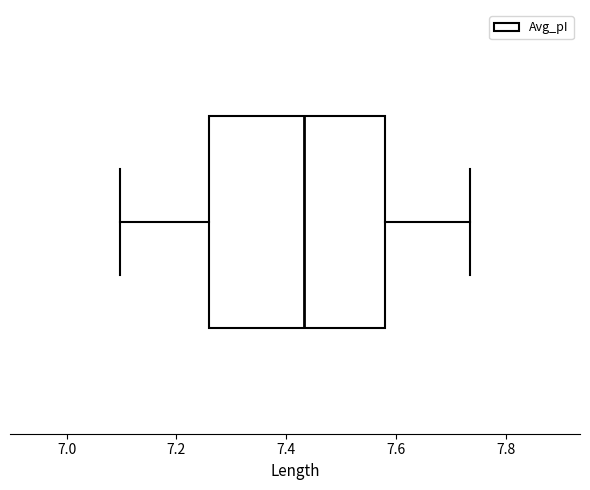

Transcribe this box plot: give where the median line is, the range the box spans, and where the two whiskers end, as read against the x-axis. The values are not printed on the chart, so give them approximately, as read against the axis.

median 7.44, box 7.26 to 7.58, whiskers 7.10 to 7.74